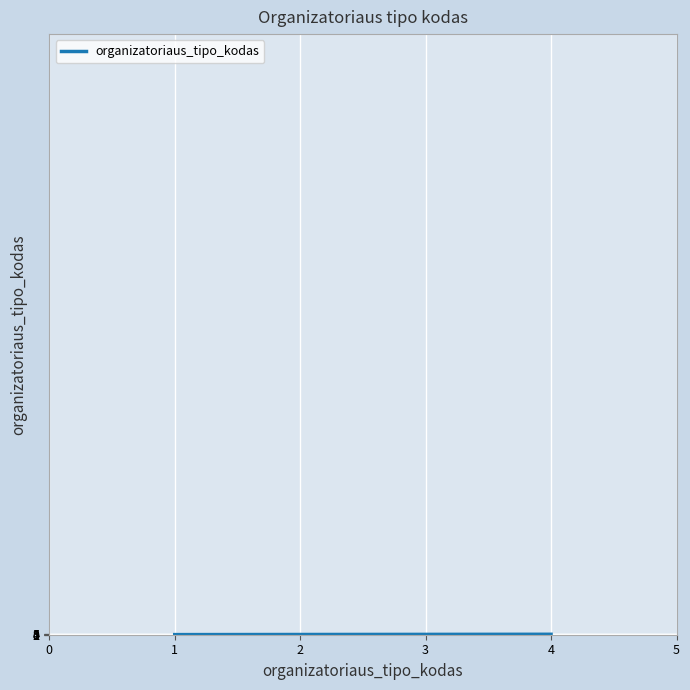

True or false: the data has more than 2 interior local peaks.

False